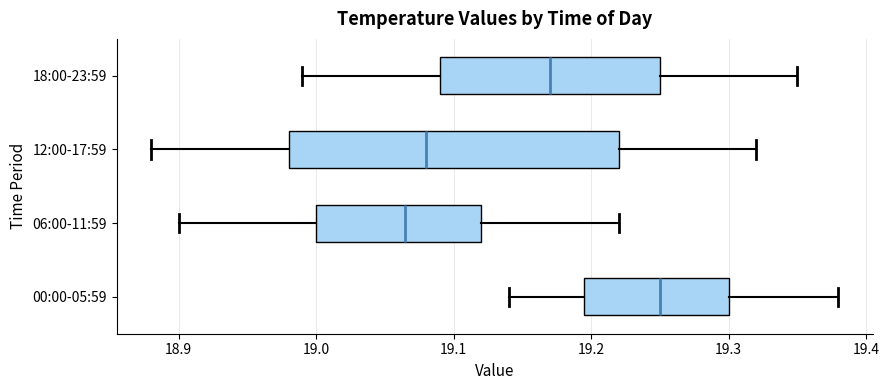

Reading bottom to top, read every box against the x-axis: the position of its median line, the range the box covers, and the ends of its whiskers. The values are not printed on the chart, so give them approximately, as read against the axis.

00:00-05:59: median 19.25, box 19.20 to 19.30, whiskers 19.14 to 19.38
06:00-11:59: median 19.07, box 19.00 to 19.12, whiskers 18.90 to 19.22
12:00-17:59: median 19.08, box 18.98 to 19.22, whiskers 18.88 to 19.32
18:00-23:59: median 19.17, box 19.09 to 19.25, whiskers 18.99 to 19.35